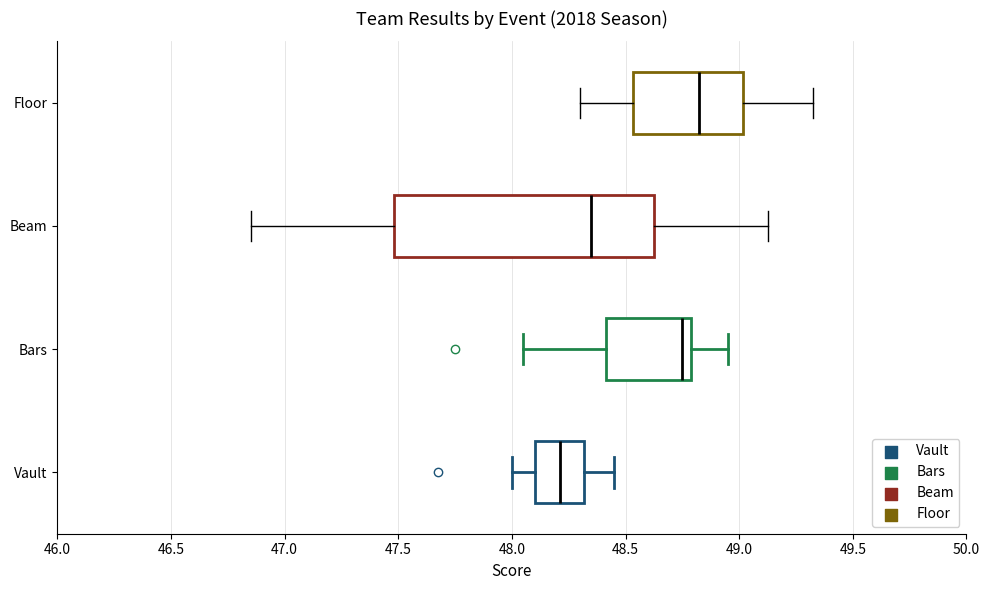

Where is the left edge of the box for Vault on the x-axis? The values are not printed on the chart, so give them approximately, as read against the axis.

48.10